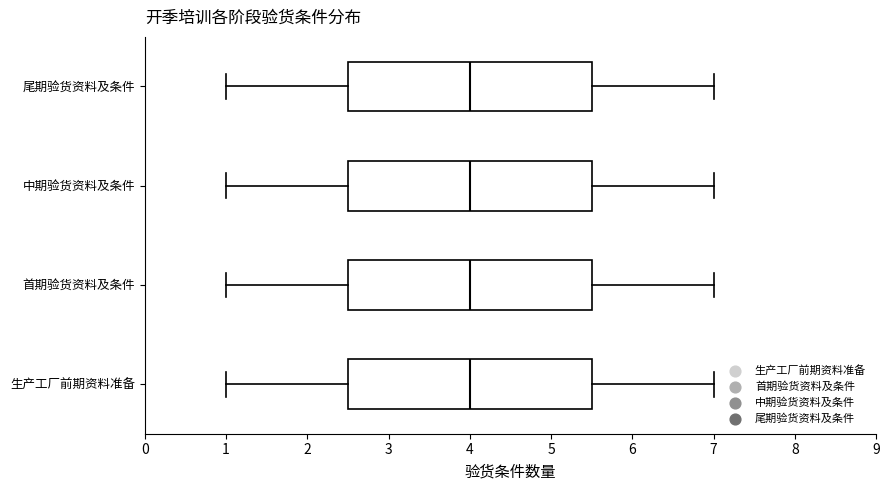

Where does the left whisker of the box for 首期验货资料及条件 end on the x-axis? The values are not printed on the chart, so give them approximately, as read against the axis.

1.0